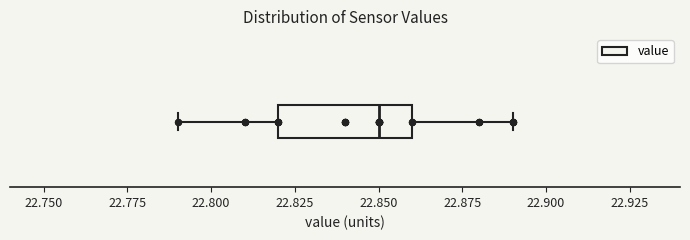

Where is the left edge of the box on the x-axis? The values are not printed on the chart, so give them approximately, as read against the axis.

22.82